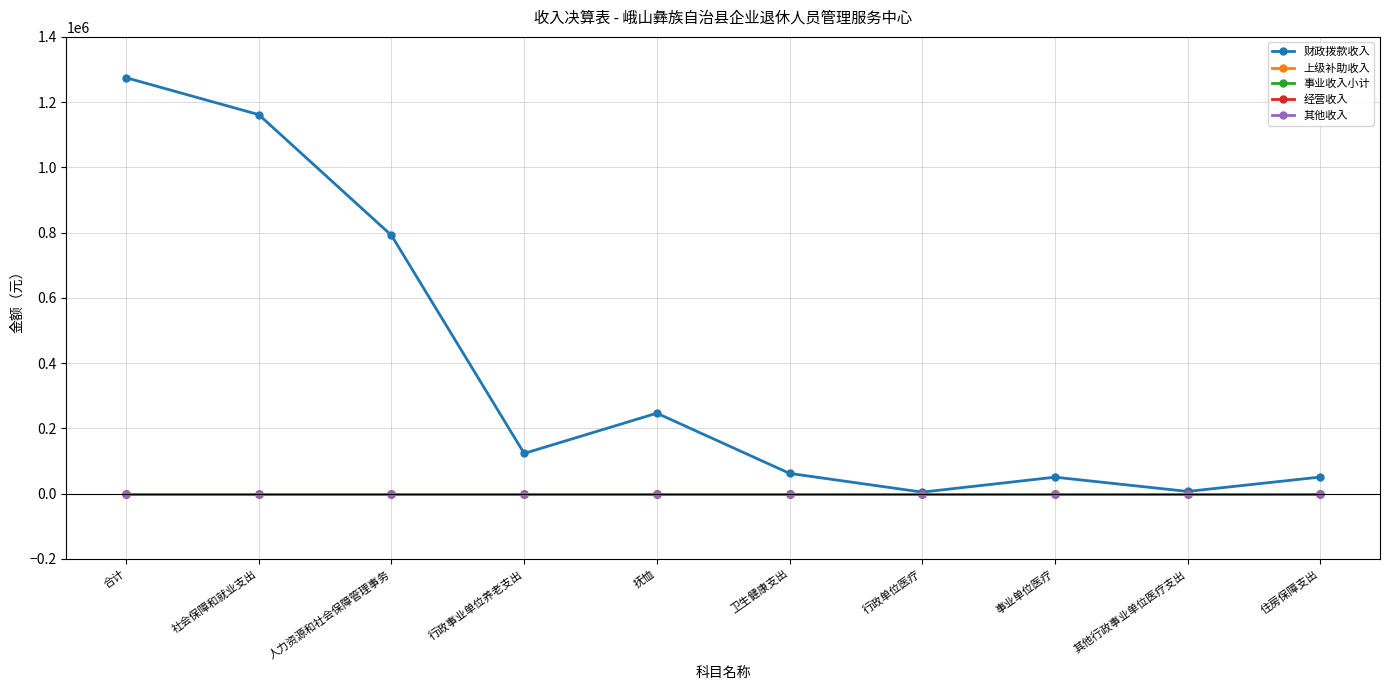

At which category does the chart reach its minimum across all series?

合计